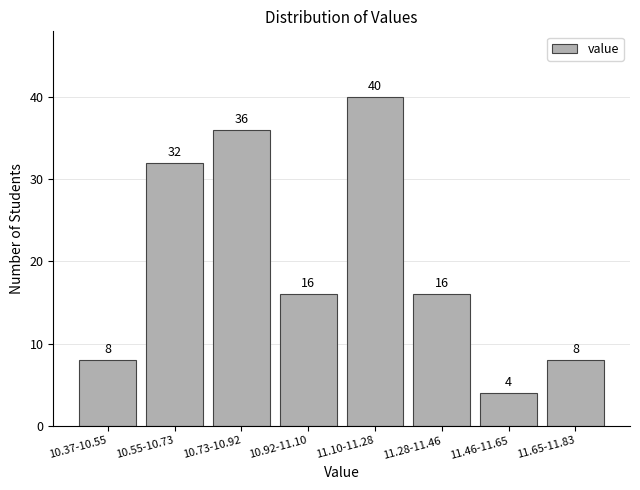

Reading left to right, what are all the values shown in this chart?

10.37-10.55=8	10.55-10.73=32	10.73-10.92=36	10.92-11.10=16	11.10-11.28=40	11.28-11.46=16	11.46-11.65=4	11.65-11.83=8